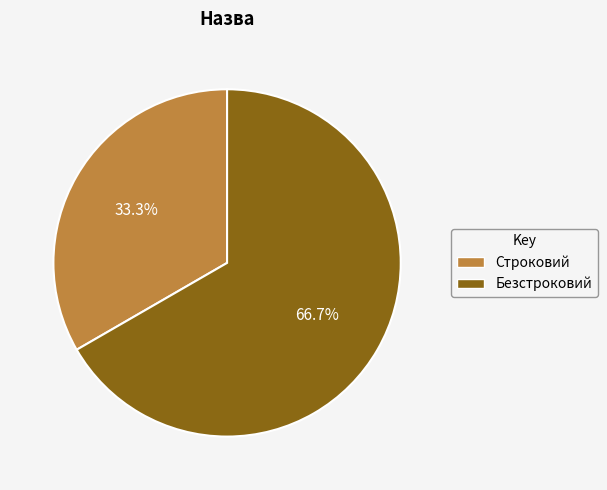

Which category has the biggest portion of the pie?

Безстроковий